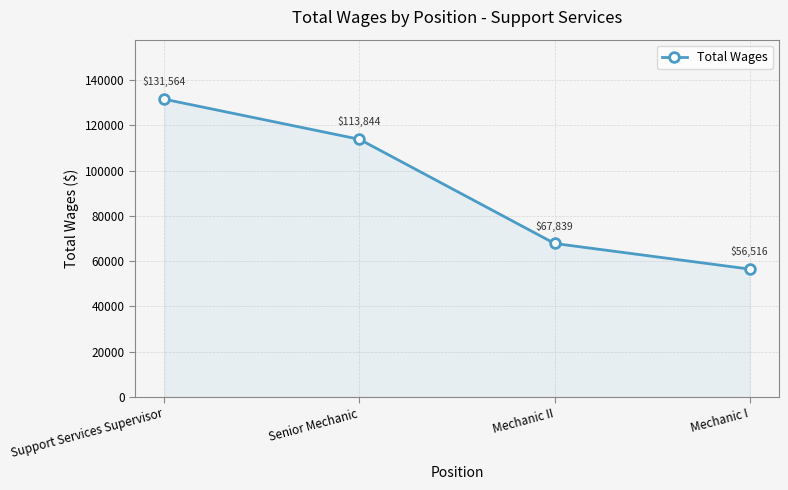

Does the chart have visible grid lines?

Yes